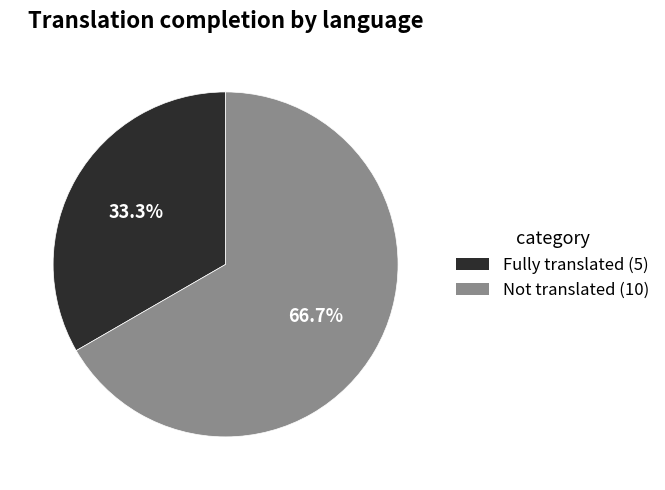

Which category has the biggest portion of the pie?

Not translated (10)